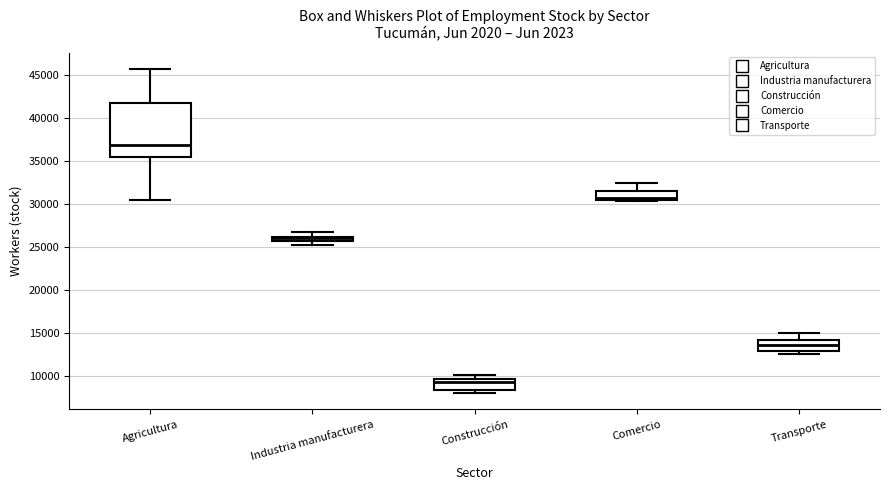

Which box has the highest median line?

Agricultura